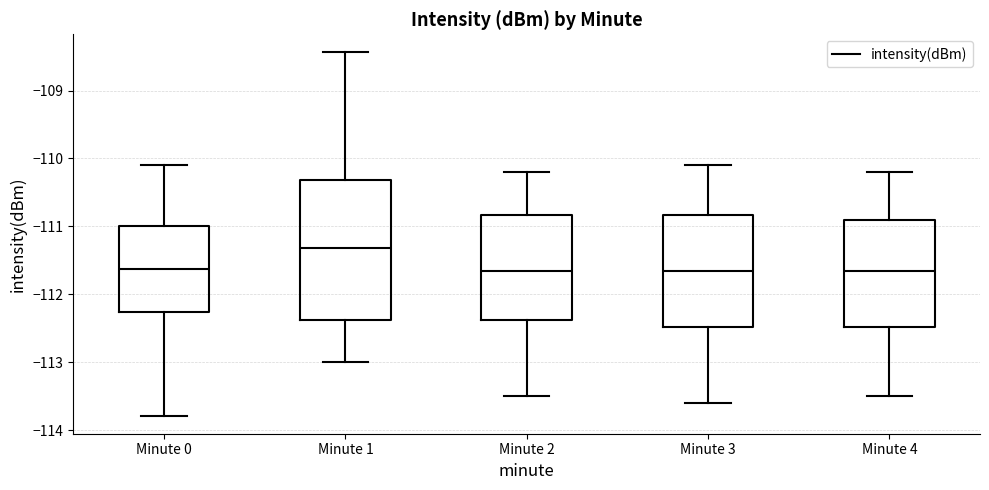

Reading left to right, transcribe this box plot: for each box, give where its median line is, the range the box spans, and where its two whiskers end, as read against the y-axis. The values are not printed on the chart, so give them approximately, as read against the axis.

Minute 0: median -111.6, box -112.3 to -111.0, whiskers -113.8 to -110.1
Minute 1: median -111.3, box -112.4 to -110.3, whiskers -113.0 to -108.4
Minute 2: median -111.6, box -112.4 to -110.8, whiskers -113.5 to -110.2
Minute 3: median -111.6, box -112.5 to -110.8, whiskers -113.6 to -110.1
Minute 4: median -111.6, box -112.5 to -110.9, whiskers -113.5 to -110.2